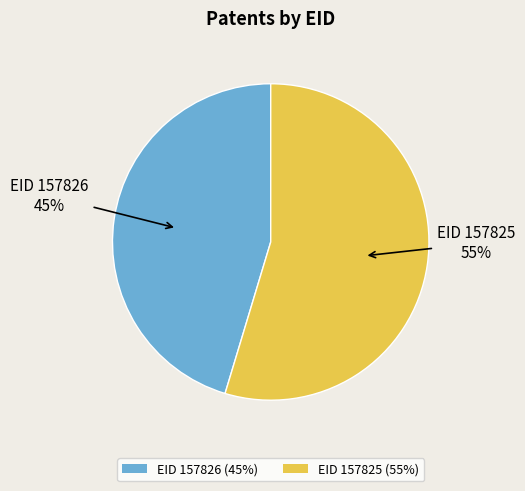

Rank the categories by value from lowest to highest.

EID 157826 (45%), EID 157825 (55%)